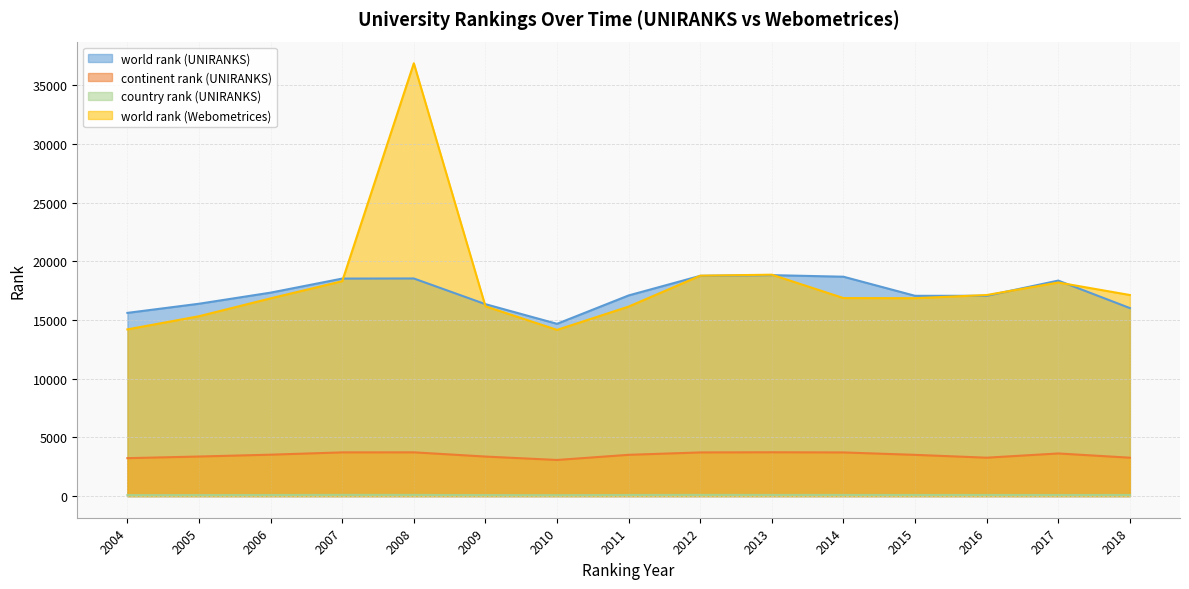

True or false: continent rank (UNIRANKS) and world rank (Webometrices) cross at least once.

False